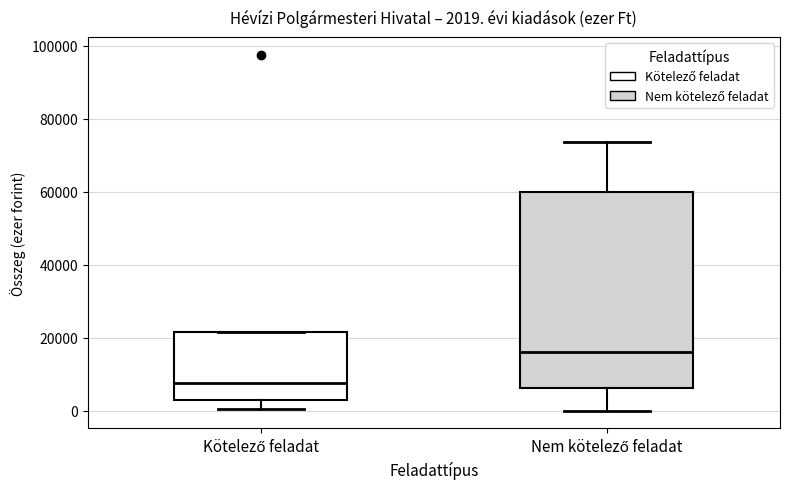

Which box is the tallest, from its lower edge to its upper edge?

Nem kötelező feladat